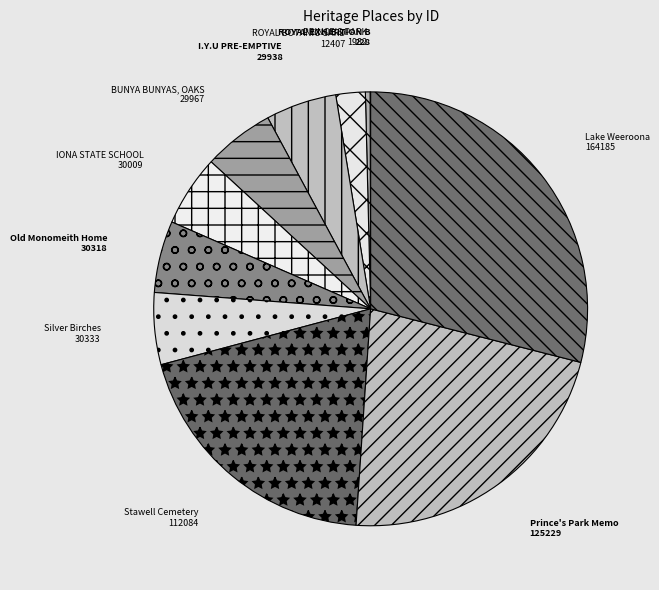

Rank the categories by value from lowest to highest.

ROYAL EXHIBITION BUILDING, PRINCE'S PARK, ROYAL BOTANIC GARDENS, I.Y.U PRE-EMPTIVE RIGHT, BUNYA BUNYAS, OAKS, IONA STATE SCHOOL, Old Monomeith Homestead, Silver Birches, Stawell Cemetery, Prince's Park Memorial Gates, Lake Weeroona